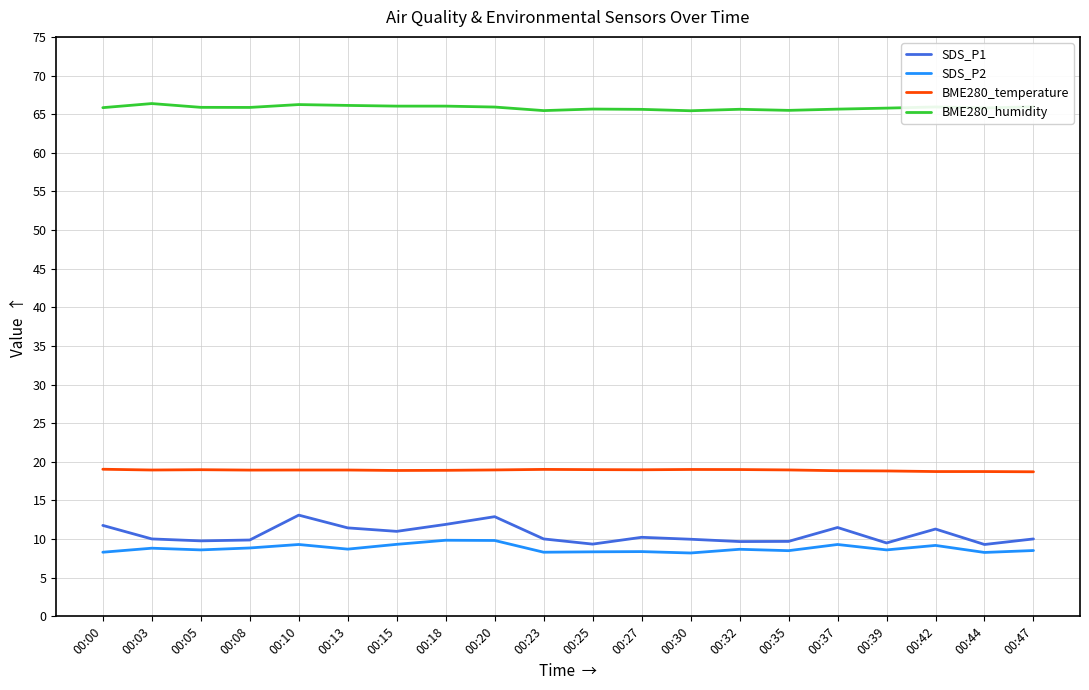

Read the BME280_temperature value at 00:37.

18.9